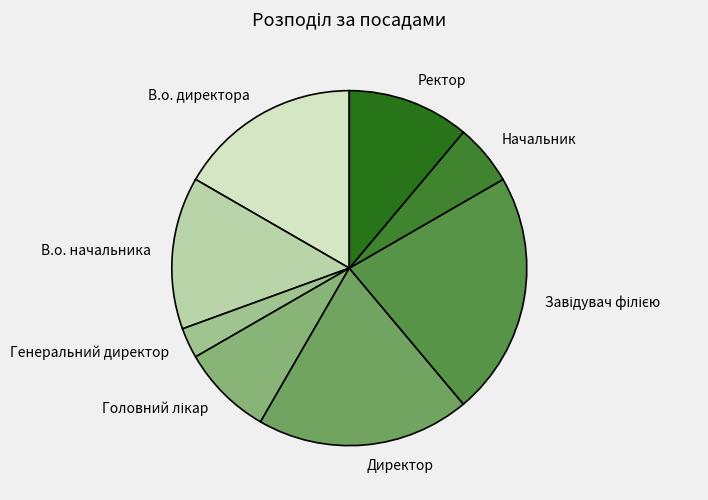

What is the ratio of the value at Генеральний директор to the value at В.о. директора?

0.2